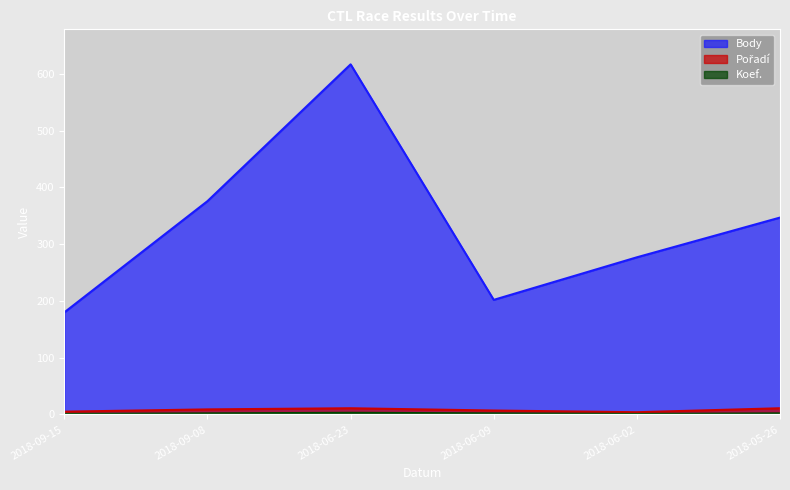

At which category does Koef. reach its first local peak?

2018-06-23